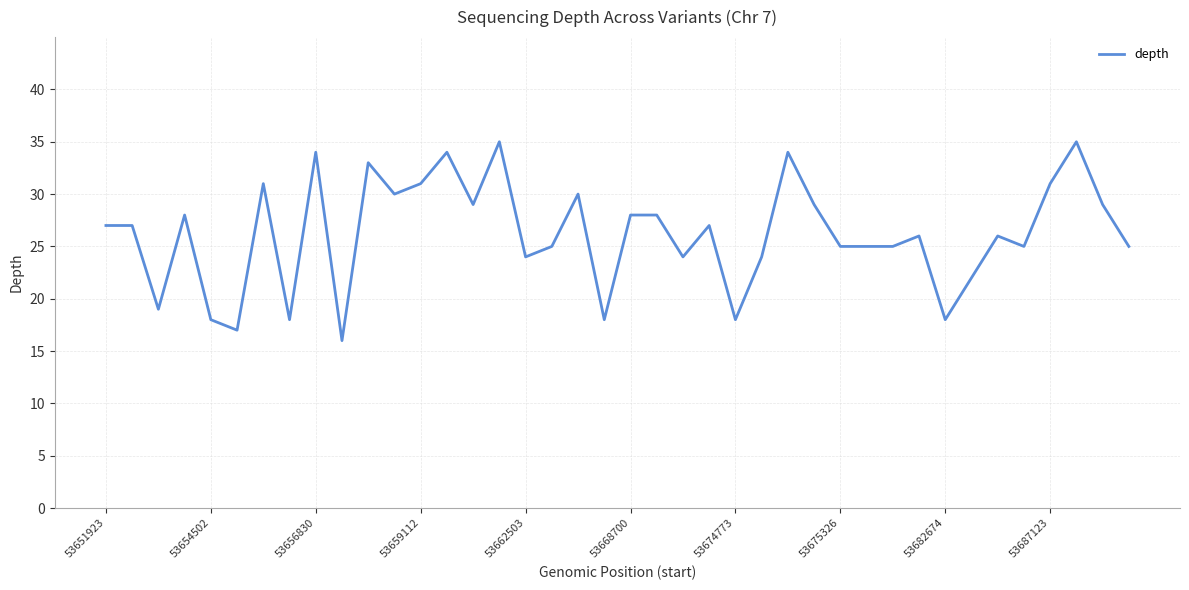

What is the minimum value shown in the chart?

16